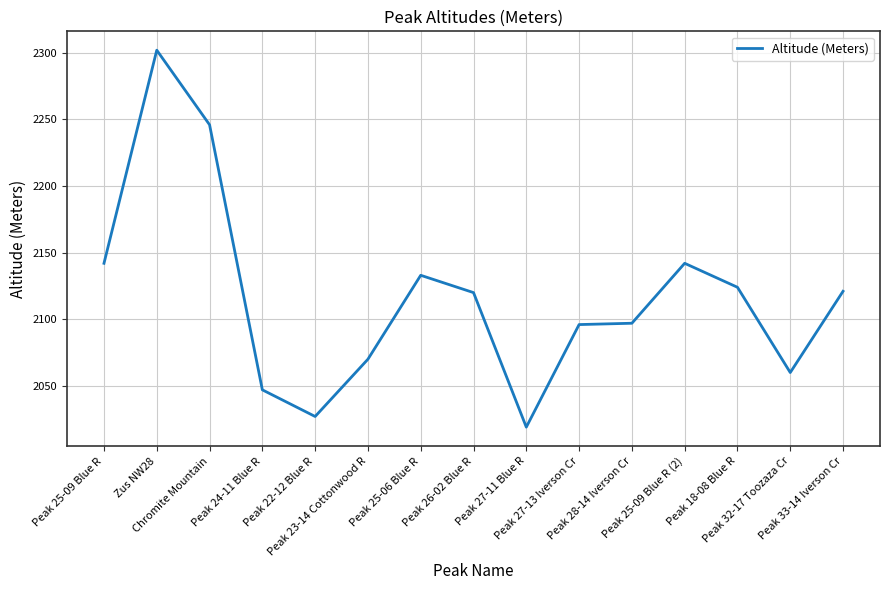

What is the difference between the values at Peak 25-09 Blue R and Peak 25-06 Blue R?

9